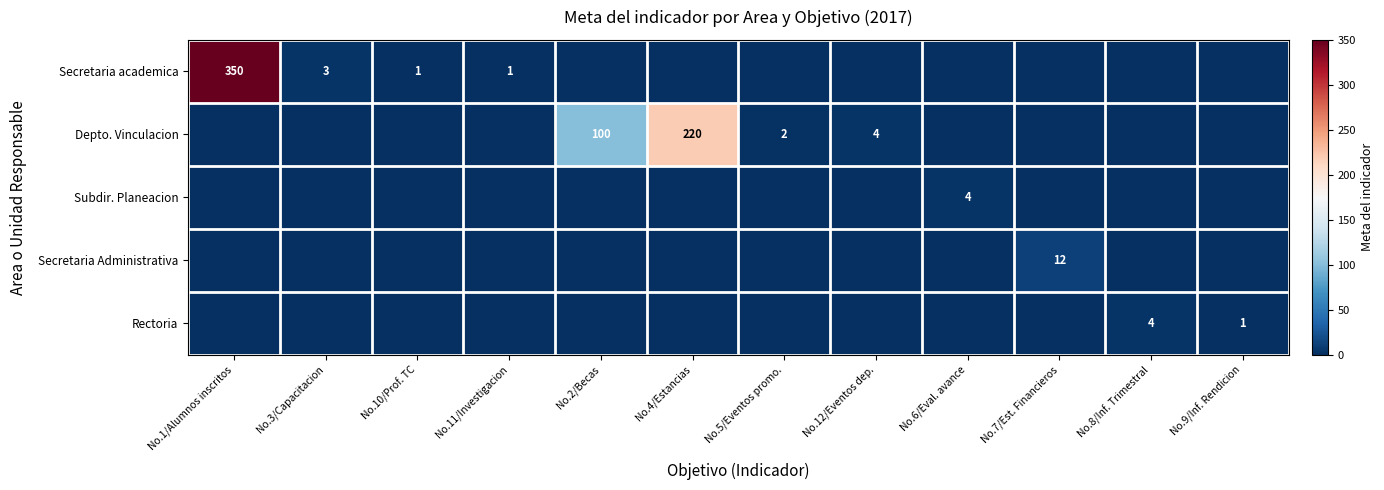

How many distinct data groups are displayed?

5